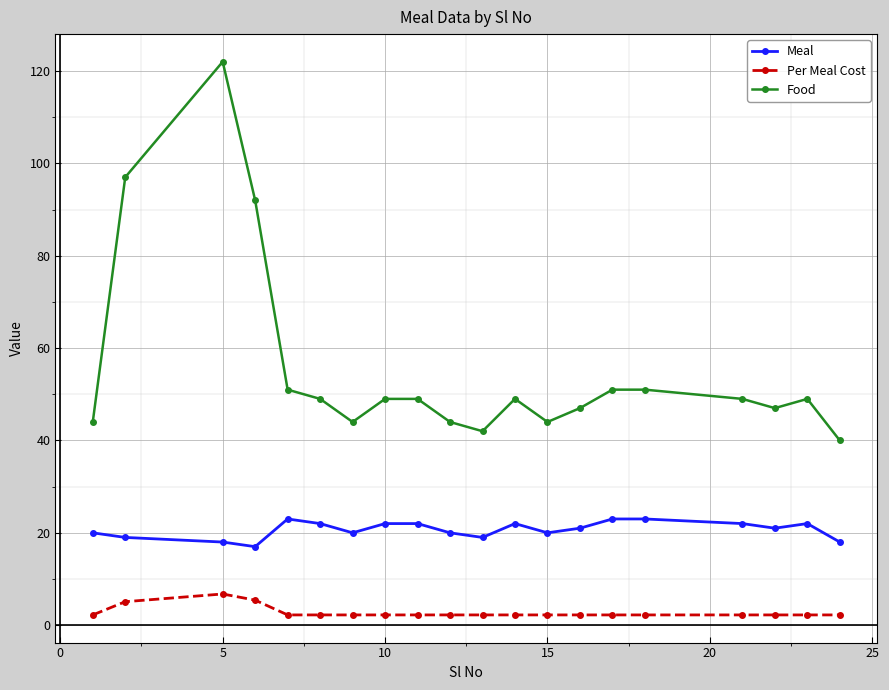

What is the greatest value displayed?

122.0